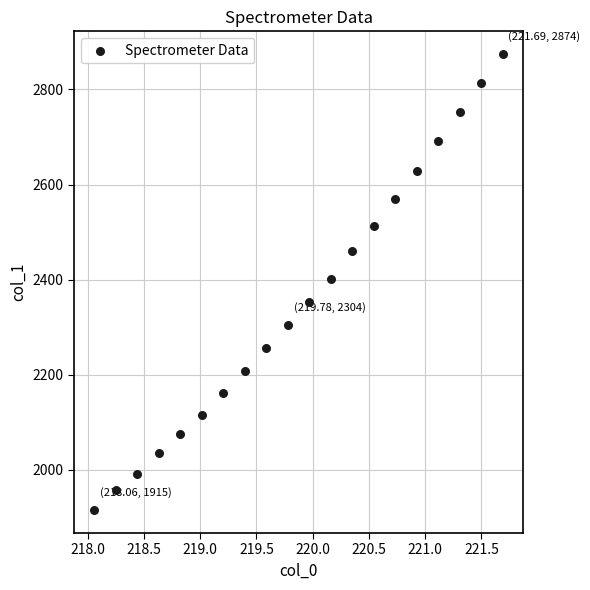

What is the range of Y values (max minus min)?

959.4